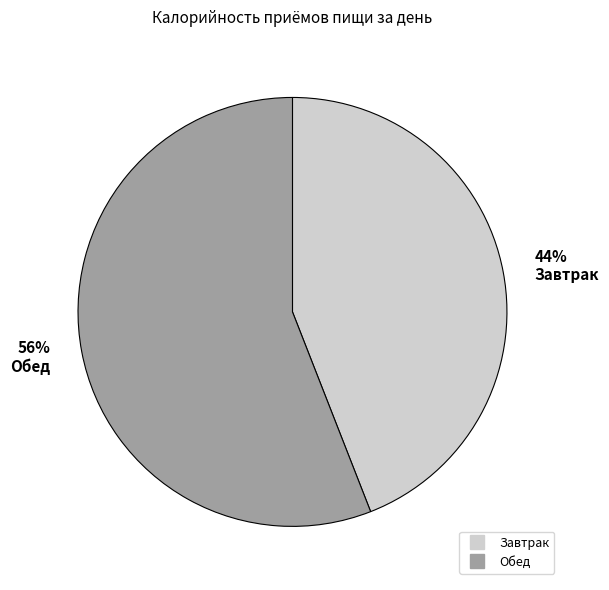

Rank the categories by value from highest to lowest.

Обед, Завтрак